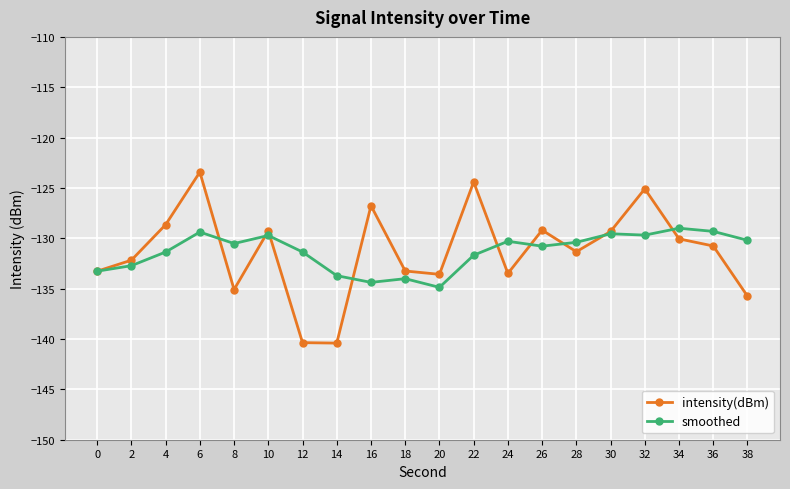

Is the value of intensity(dBm) at 18 greater than the value of smoothed at 26?

No